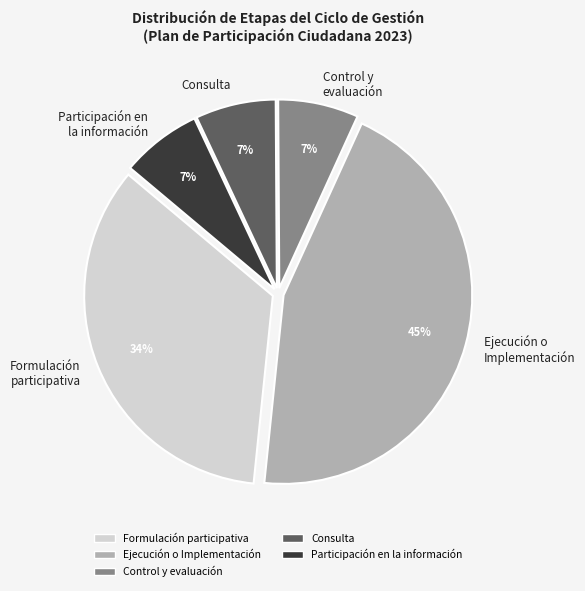

Does Control y evaluación account for over 50% of the chart?

No